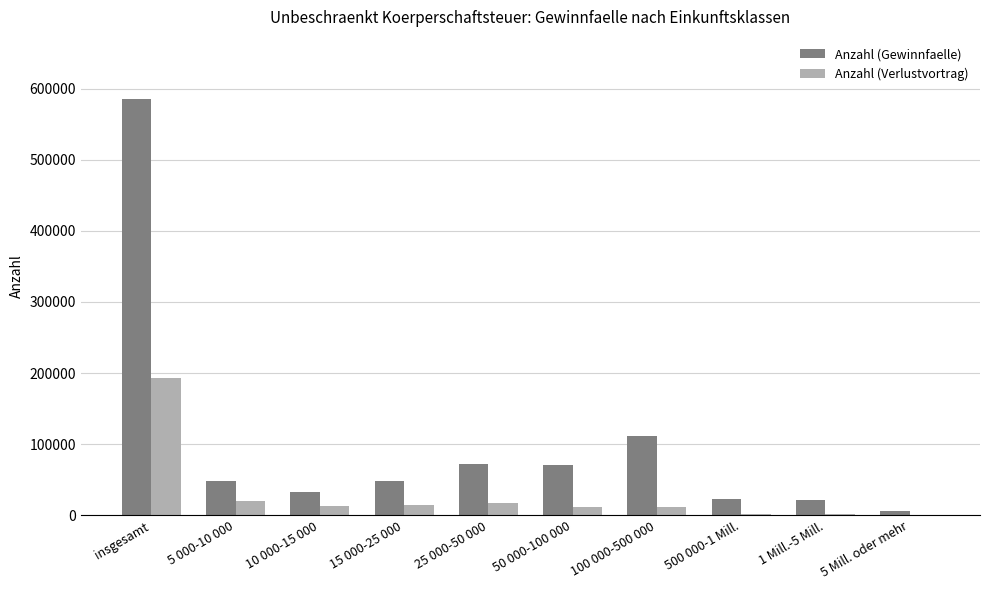

How many series are shown in this chart?

2